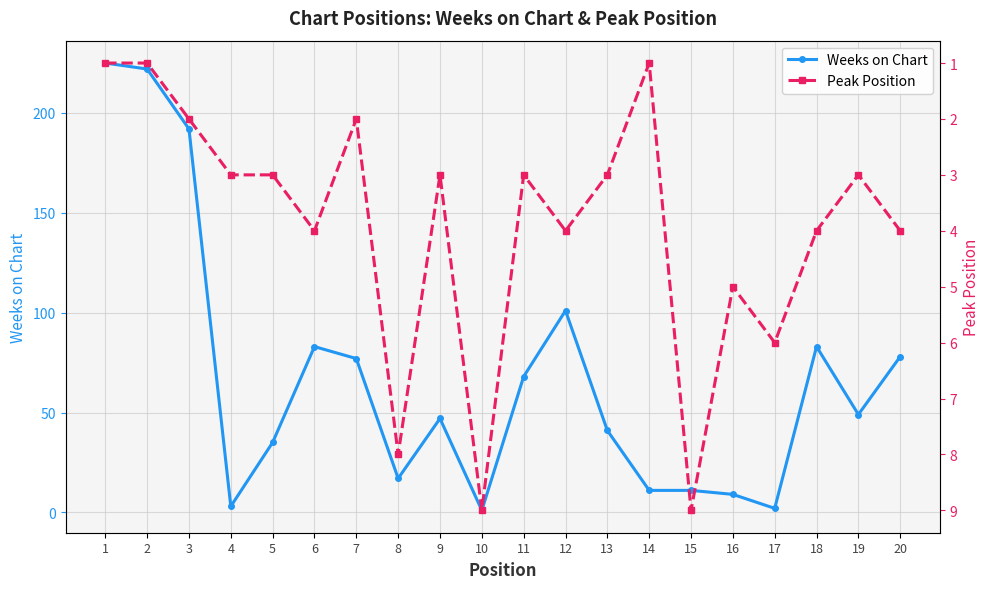

Which series has the largest range (max minus min)?

Weeks on Chart